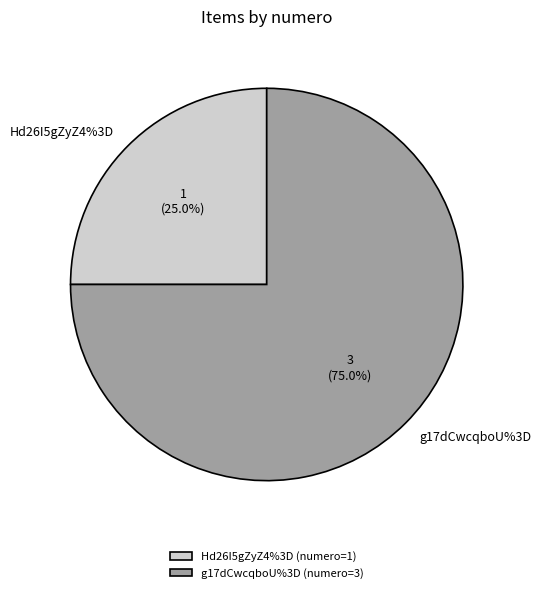

To the nearest percent, what is the combined percentage of Hd26I5gZyZ4%3D and g17dCwcqboU%3D?

100%